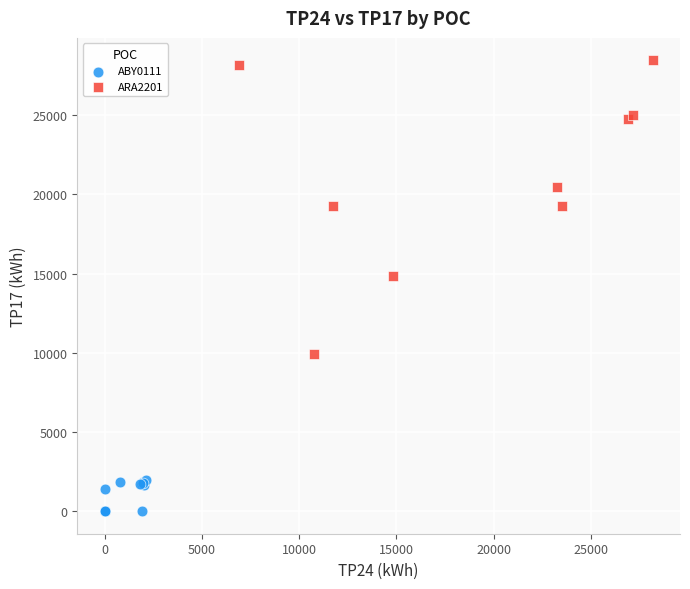

Which series reaches the minimum Y coordinate?

ABY0111